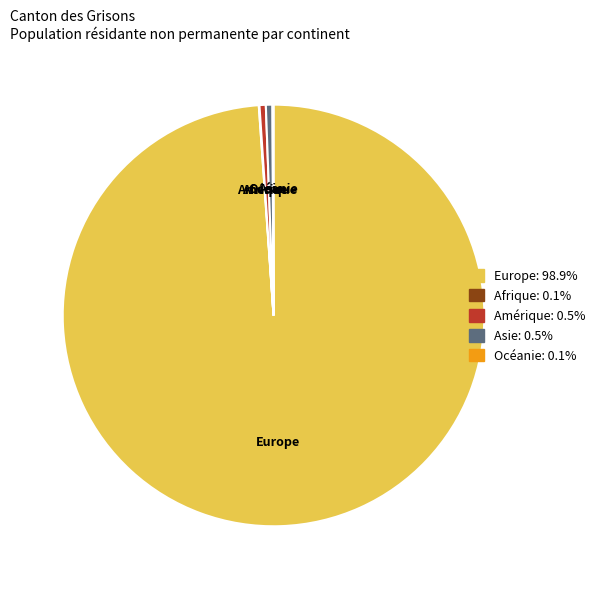

What is the majority slice?

Europe